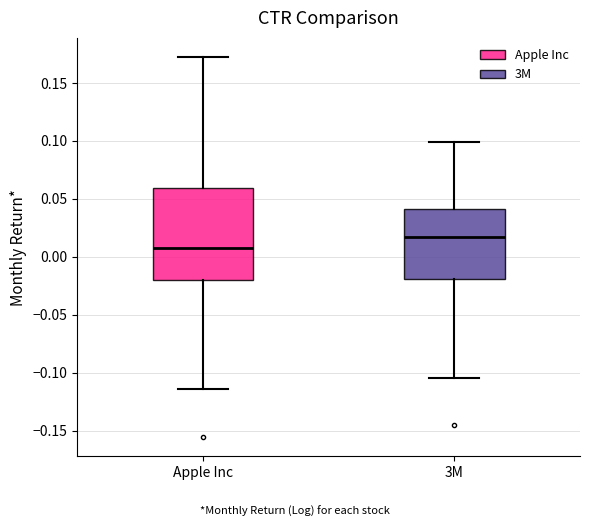

Where does the upper whisker of the box for 3M end on the y-axis? The values are not printed on the chart, so give them approximately, as read against the axis.

0.100